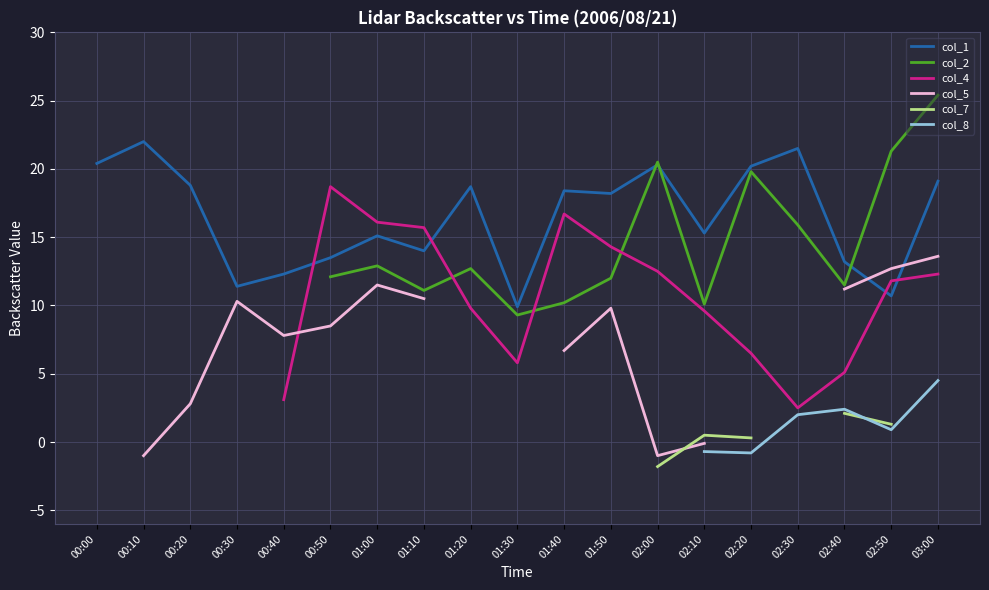

The col_1 series shows 30.8 at 03:00. True or false?

False